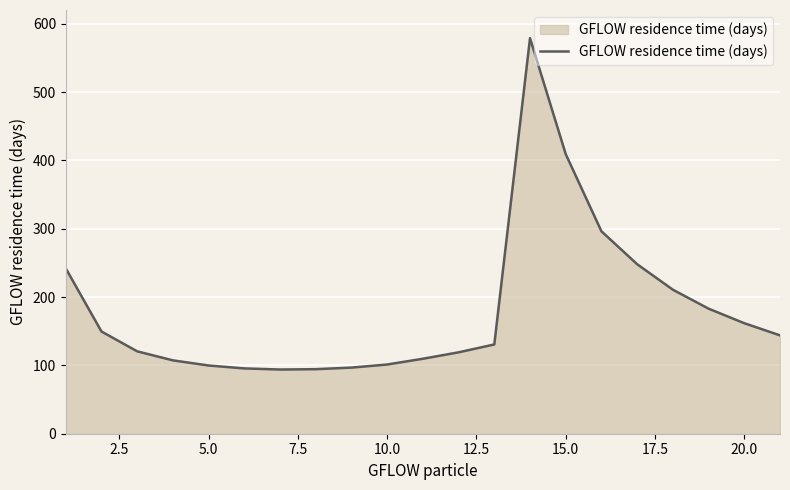

What is the difference between the maximum and minimum values?

484.8